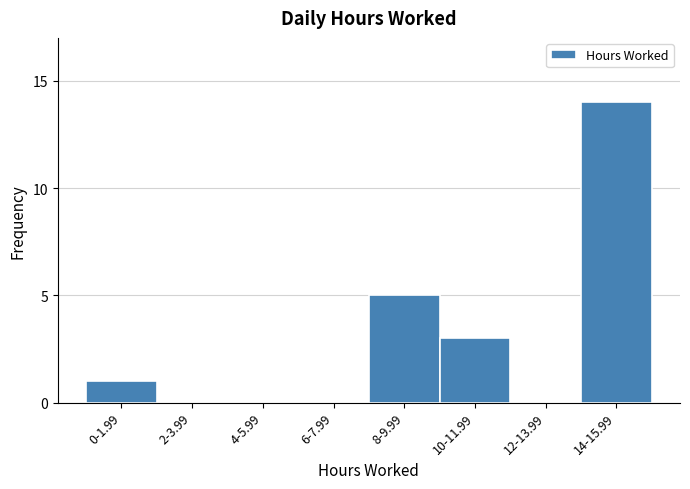

Reading right to left, extract all data points from this chart.

14-15.99=14	12-13.99=0	10-11.99=3	8-9.99=5	6-7.99=0	4-5.99=0	2-3.99=0	0-1.99=1